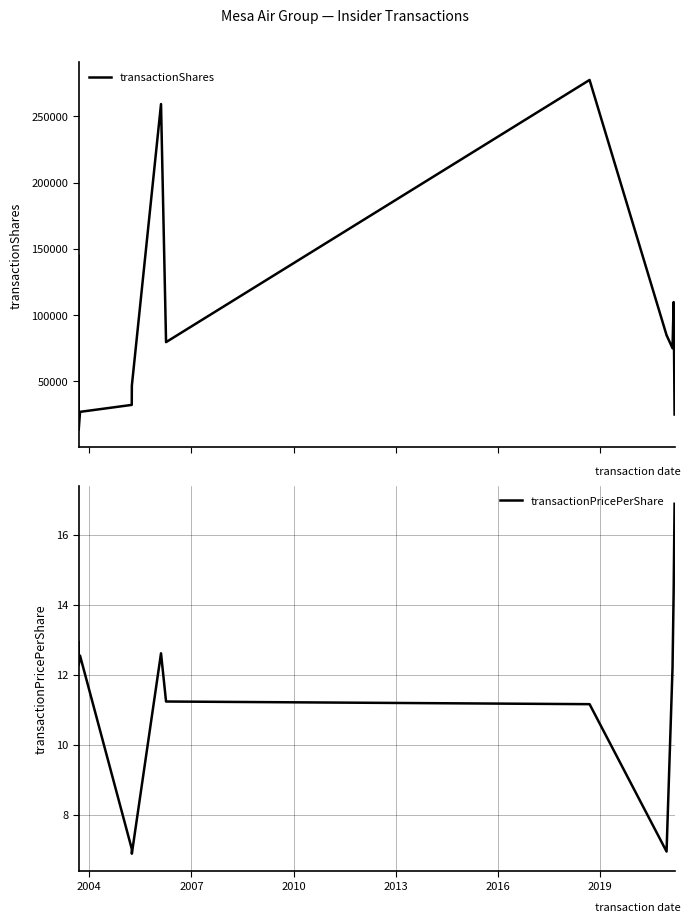

What is the lowest value of the transactionShares series?

13400